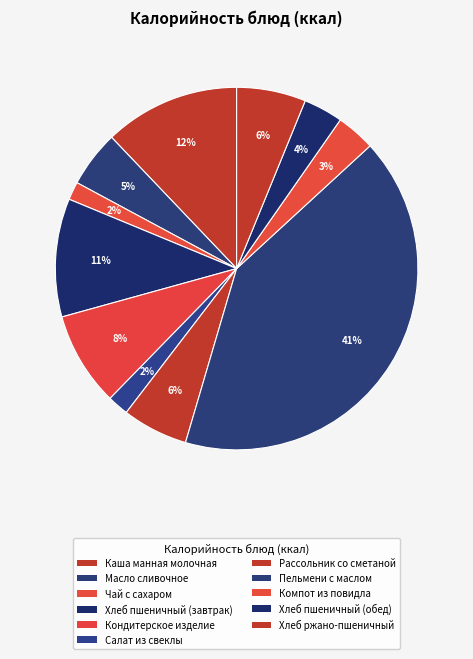

To the nearest percent, what portion does Хлеб пшеничный (завтрак) represent?

11%